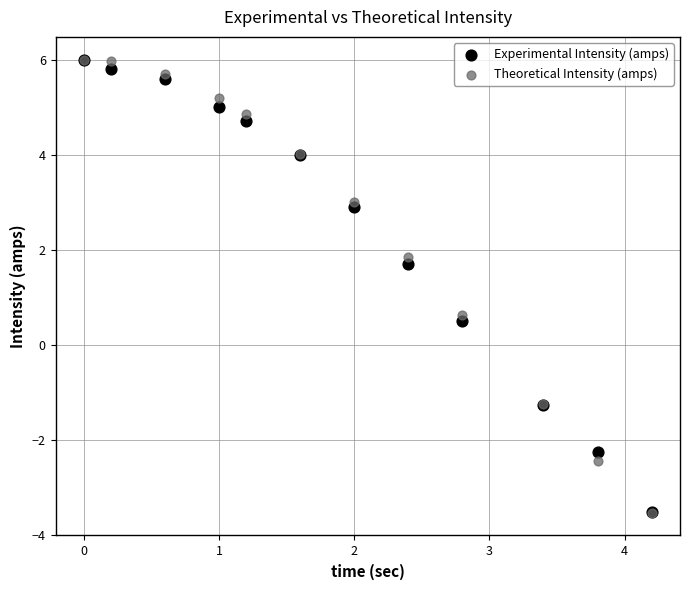

In the Theoretical Intensity (amps) series, what Y value is closest to 1?

0.6